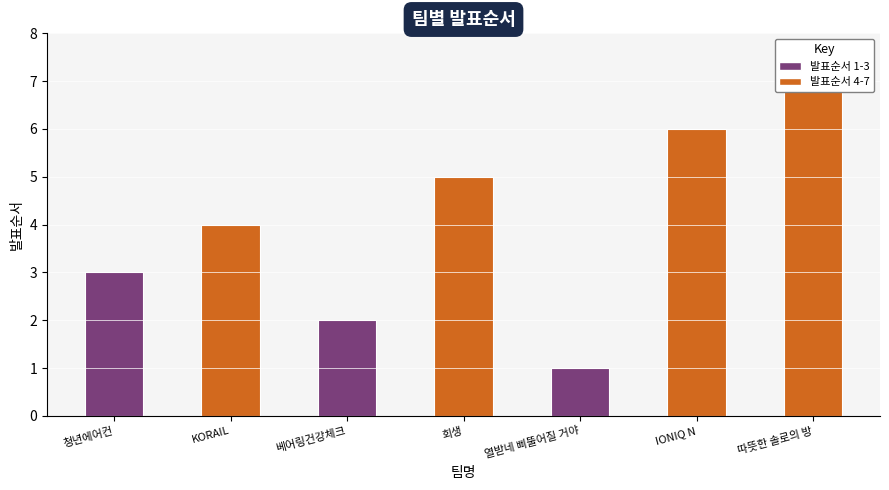

What is the sum of all values?

28